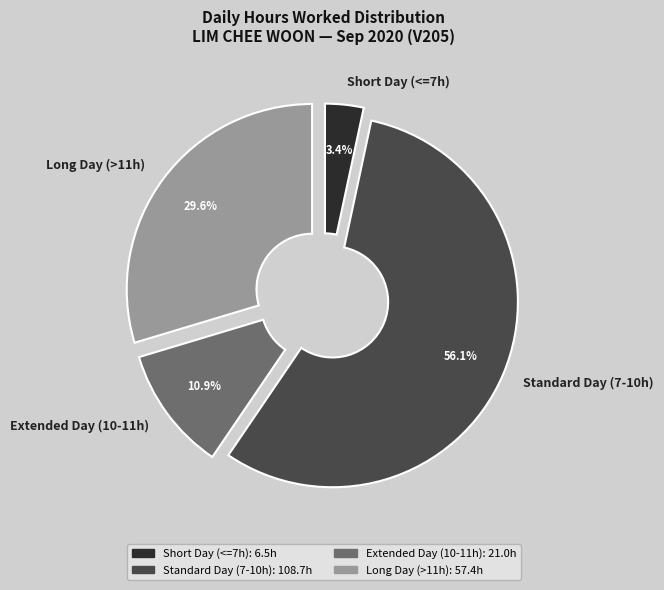

What is the ratio of the value at Long Day (>11h) to the value at Extended Day (10-11h)?

2.7